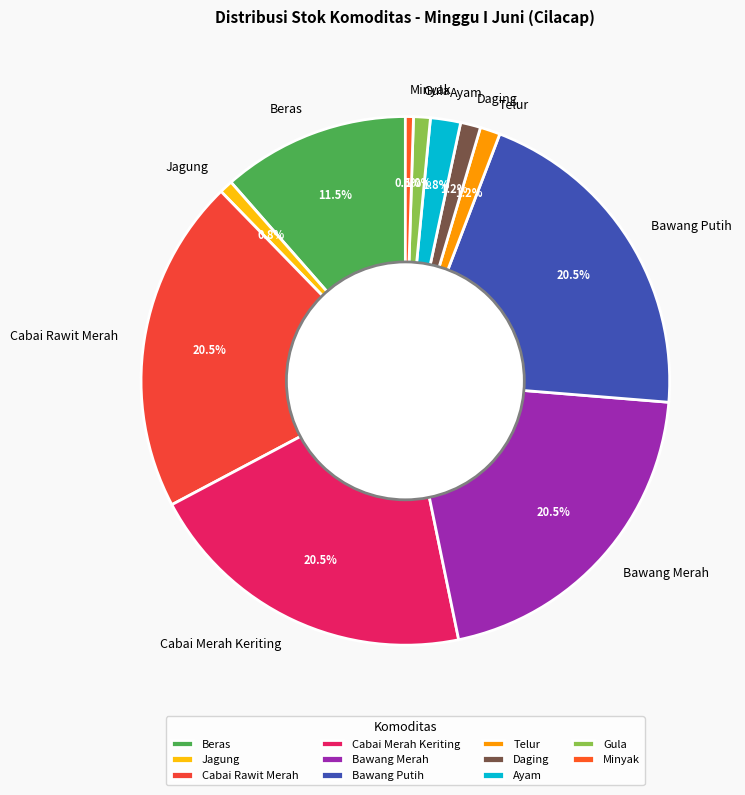

What is the total percentage of Bawang Putih and Minyak?

21.0%